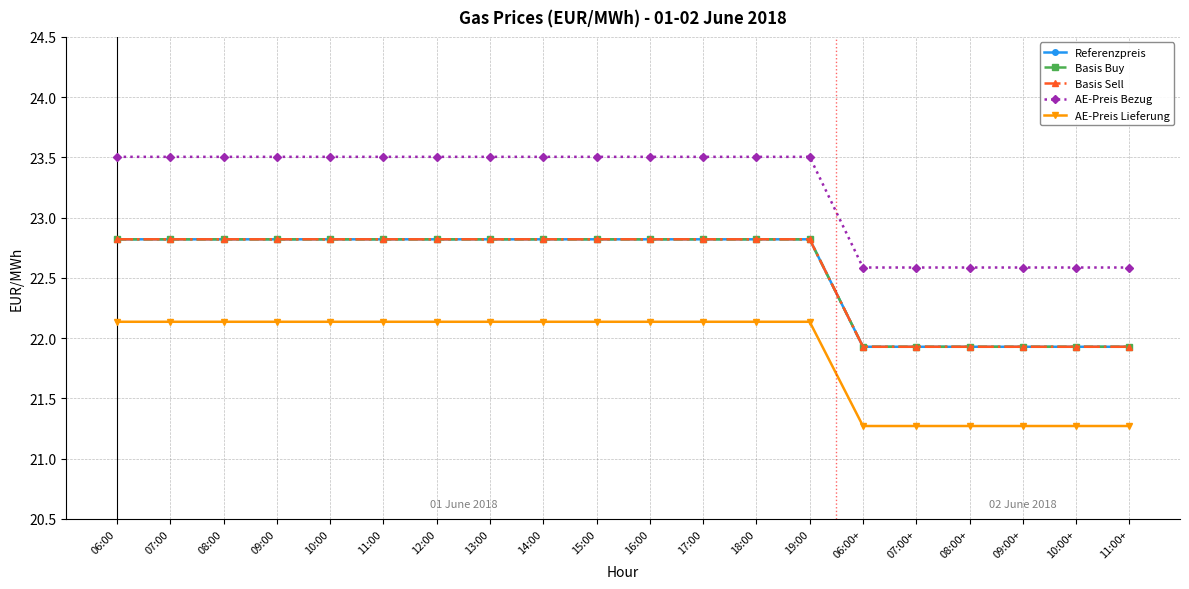

Which has a higher value, 08:00+ or 08:00?

08:00